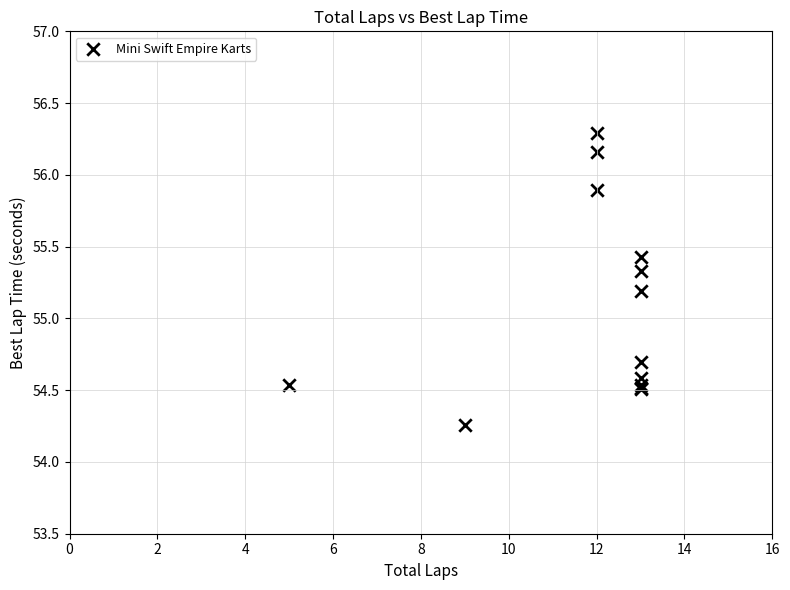

What Y value in the scatter plot is closest to 55?

55.2